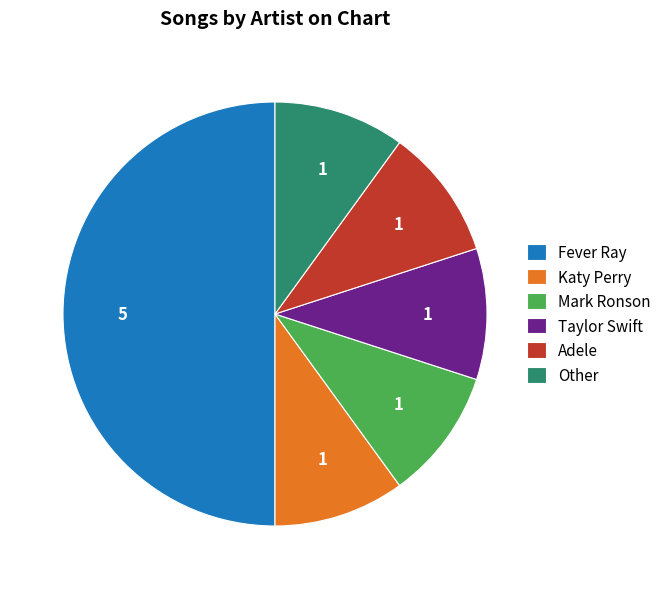

Do Katy Perry and Other together represent more than half of the pie?

No